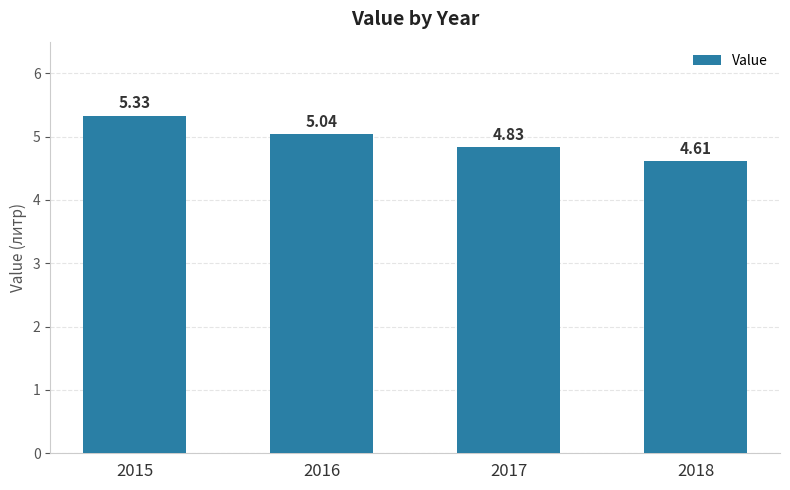

At which category does the chart reach its minimum across all series?

2018